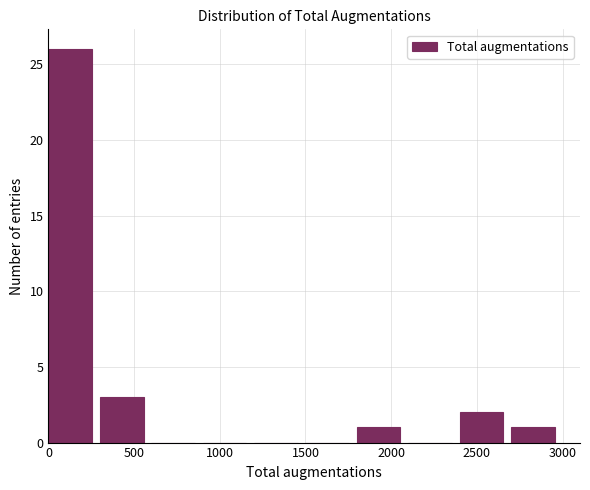

How tall is the bar that spans 2400 to 2700 on the x-axis? Neither the bar edges nor the heights are printed on the chart, so give them approximately, as read against the axes.

2